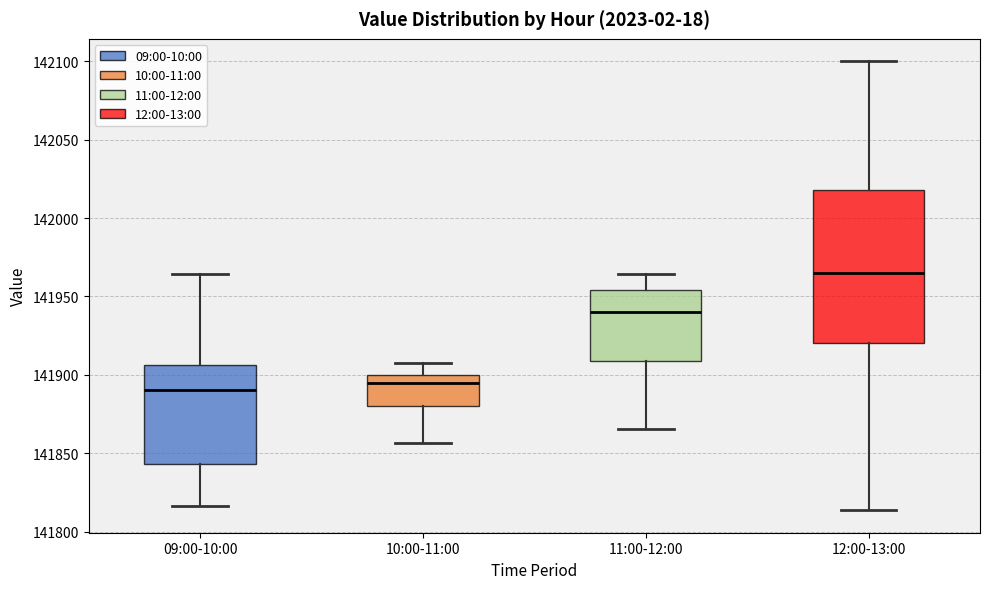

Reading left to right, read every box against the y-axis: the position of its median line, the range the box covers, and the ends of its whiskers. The values are not printed on the chart, so give them approximately, as read against the axis.

09:00-10:00: median 141890, box 141845 to 141905, whiskers 141815 to 141965
10:00-11:00: median 141895, box 141880 to 141900, whiskers 141855 to 141905
11:00-12:00: median 141940, box 141910 to 141955, whiskers 141865 to 141965
12:00-13:00: median 141965, box 141920 to 142020, whiskers 141815 to 142100